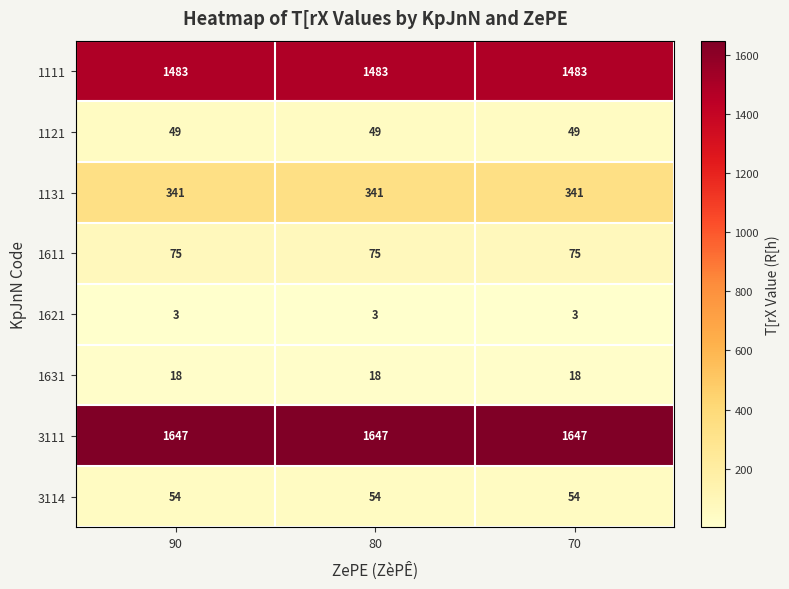

At 80, list the series in order from smallest to largest.

1621, 1631, 1121, 3114, 1611, 1131, 1111, 3111